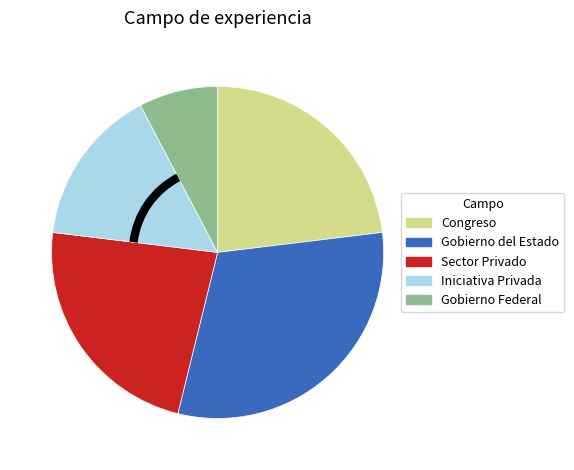

What is the smallest slice in the pie chart?

Gobierno Federal